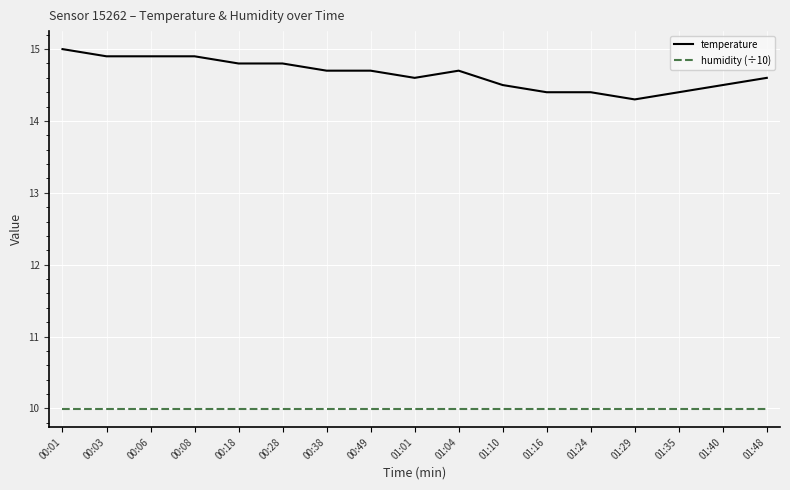

True or false: temperature and humidity (÷10) intersect in this chart.

False